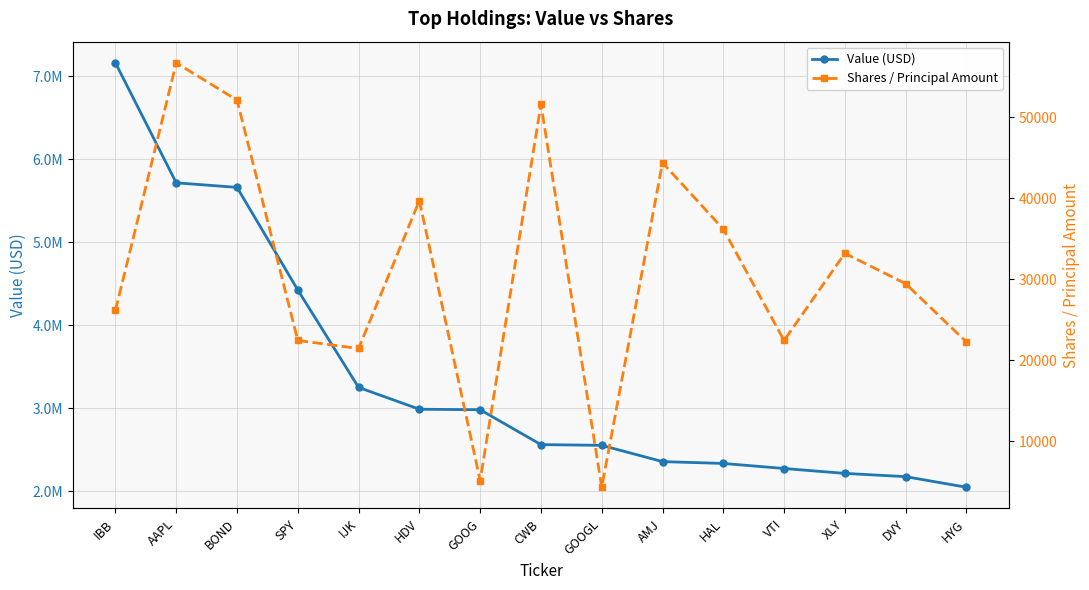

What is the sum of the Shares / Principal Amount values at IJK and AMJ?

65900